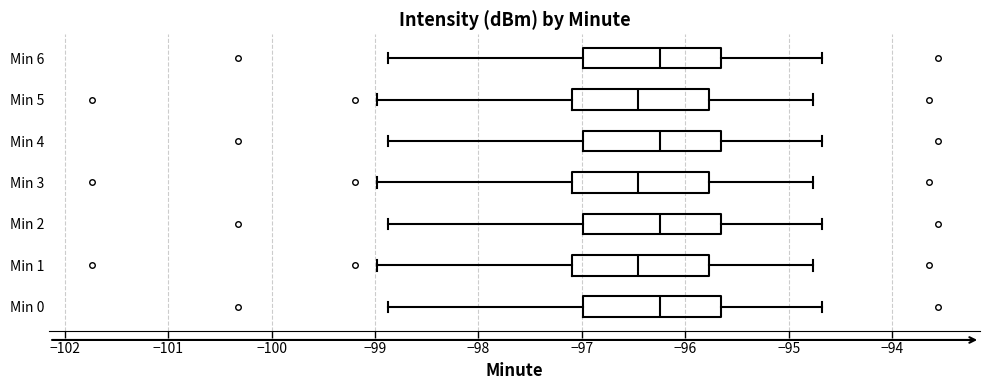

Reading bottom to top, transcribe this box plot: for each box, give where its median line is, the range the box spans, and where its two whiskers end, as read against the x-axis. The values are not printed on the chart, so give them approximately, as read against the axis.

Min 0: median -96.2, box -97.0 to -95.7, whiskers -98.9 to -94.7
Min 1: median -96.5, box -97.1 to -95.8, whiskers -99.0 to -94.8
Min 2: median -96.2, box -97.0 to -95.7, whiskers -98.9 to -94.7
Min 3: median -96.5, box -97.1 to -95.8, whiskers -99.0 to -94.8
Min 4: median -96.2, box -97.0 to -95.7, whiskers -98.9 to -94.7
Min 5: median -96.5, box -97.1 to -95.8, whiskers -99.0 to -94.8
Min 6: median -96.2, box -97.0 to -95.7, whiskers -98.9 to -94.7